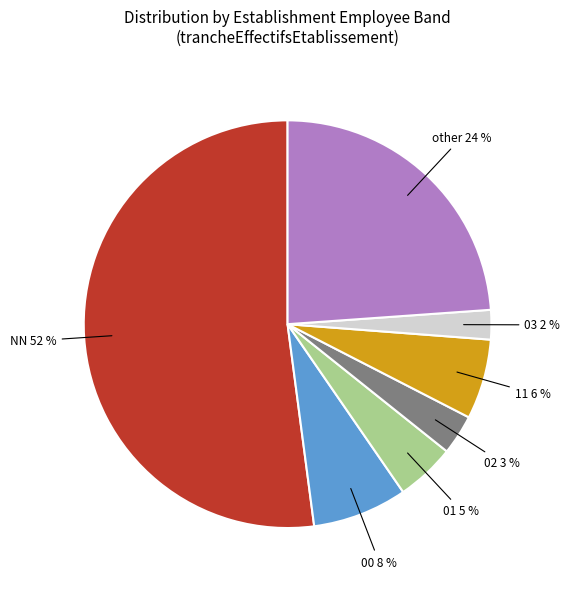

Approximately how many times larger is the value at 01 compared to 00?

0.6